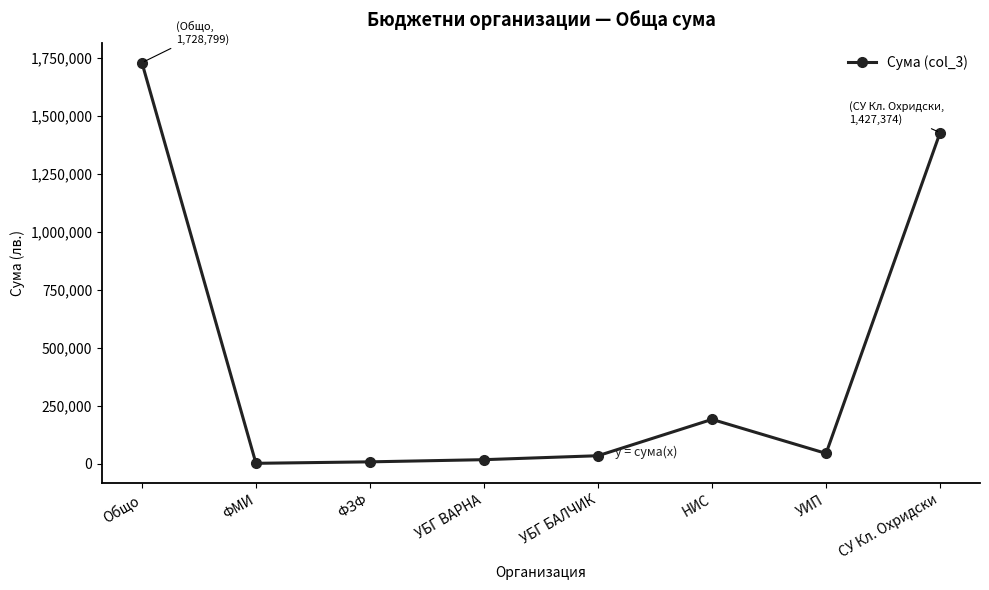

The value at НИС is 319493.7. True or false?

False